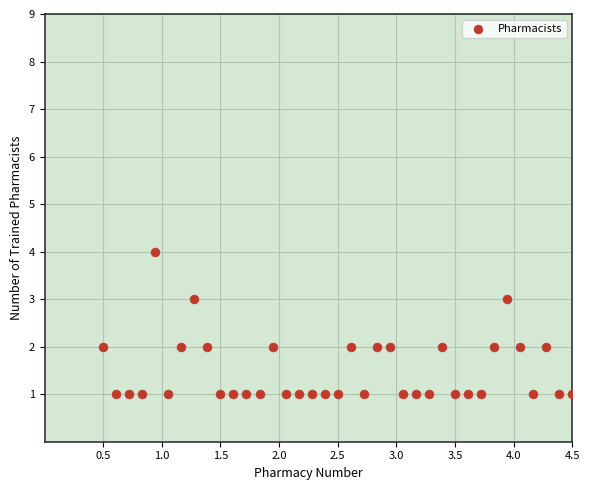

Count the number of points in this scatter plot.

37